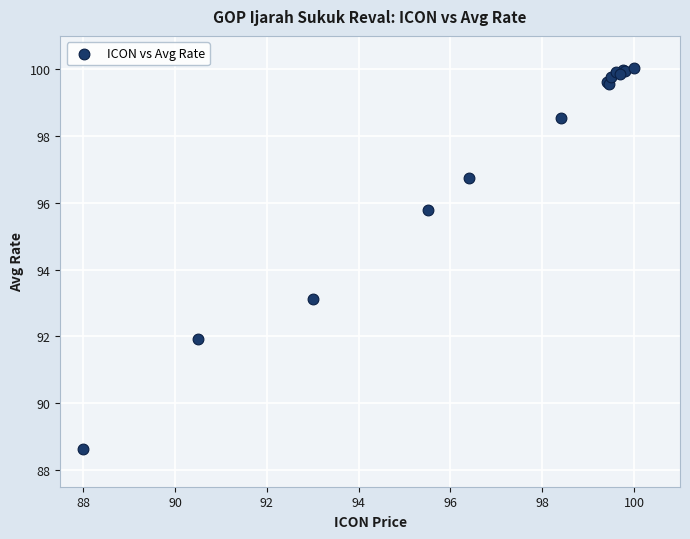

What Y value in the scatter plot is closest to 94?

93.1